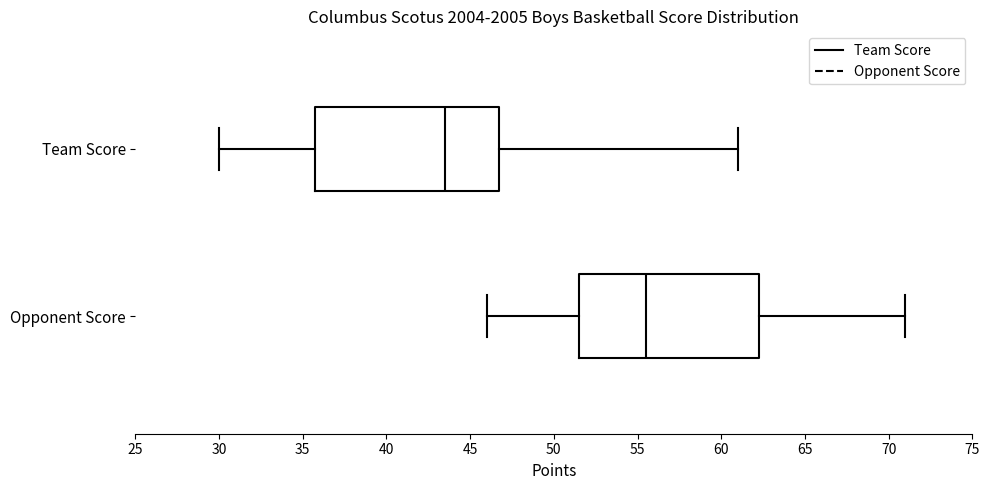

Reading bottom to top, transcribe this box plot: for each box, give where its median line is, the range the box spans, and where its two whiskers end, as read against the x-axis. The values are not printed on the chart, so give them approximately, as read against the axis.

Opponent Score: median 55.5, box 51.5 to 62.5, whiskers 46.0 to 71.0
Team Score: median 43.5, box 36.0 to 47.0, whiskers 30.0 to 61.0